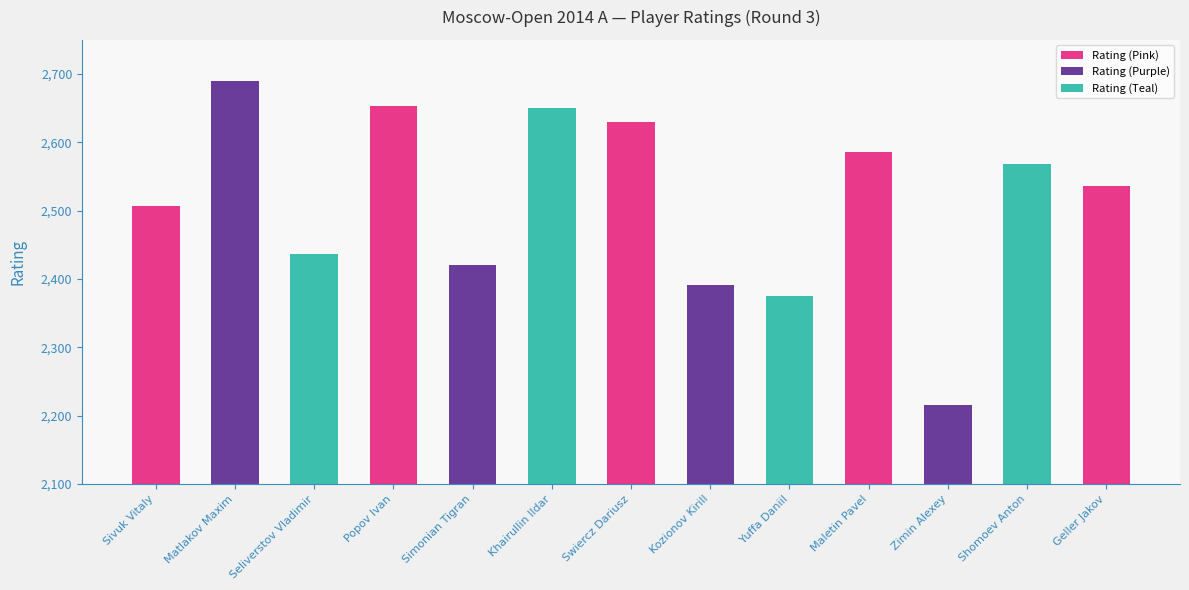

What is the label of the 8th bar from the left?

Kozionov Kirill